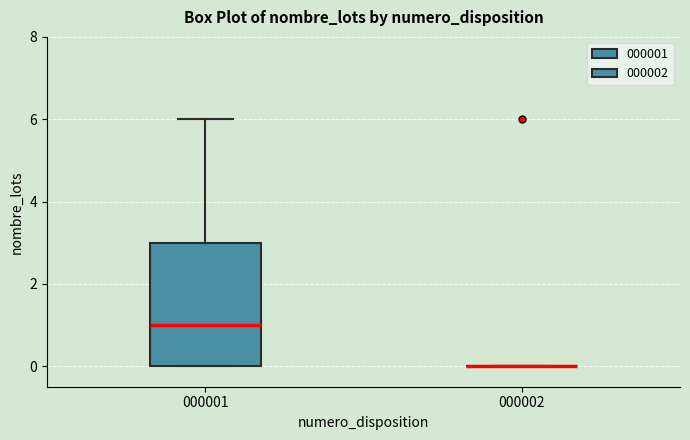

Reading left to right, transcribe this box plot: for each box, give where its median line is, the range the box spans, and where its two whiskers end, as read against the y-axis. The values are not printed on the chart, so give them approximately, as read against the axis.

000001: median 1, box 0 to 3, whiskers 0 to 6
000002: box collapsed to a line at 0, whiskers 0 to 0